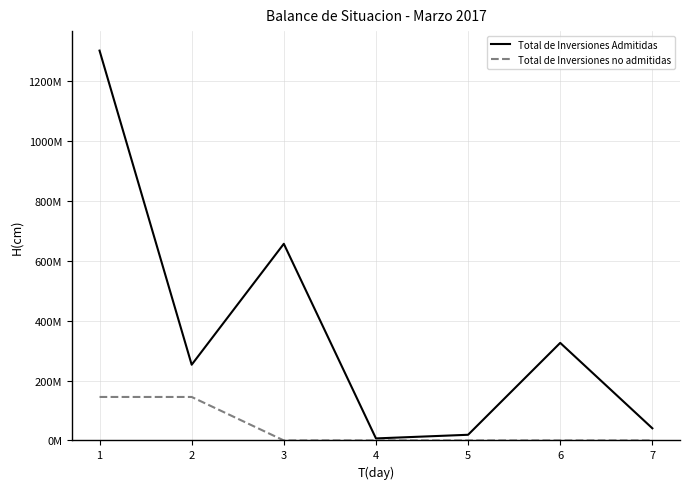

Between 7 and 3, which is larger?

3